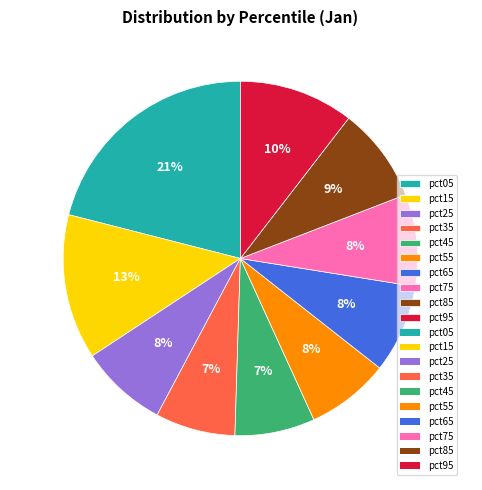

To the nearest percent, what is the average slice percentage?

10%